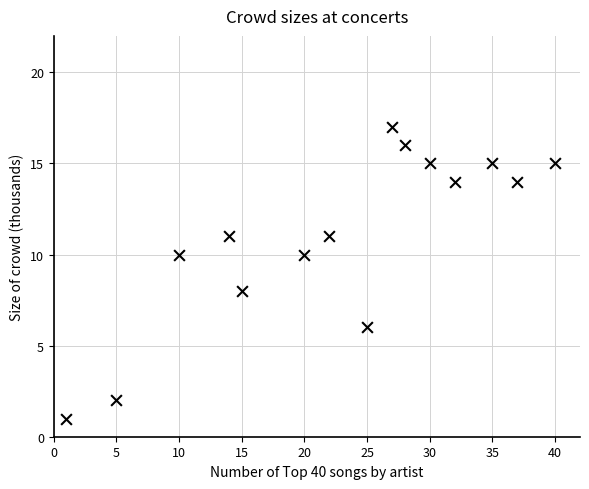

What is the range of X values (max minus min)?

39